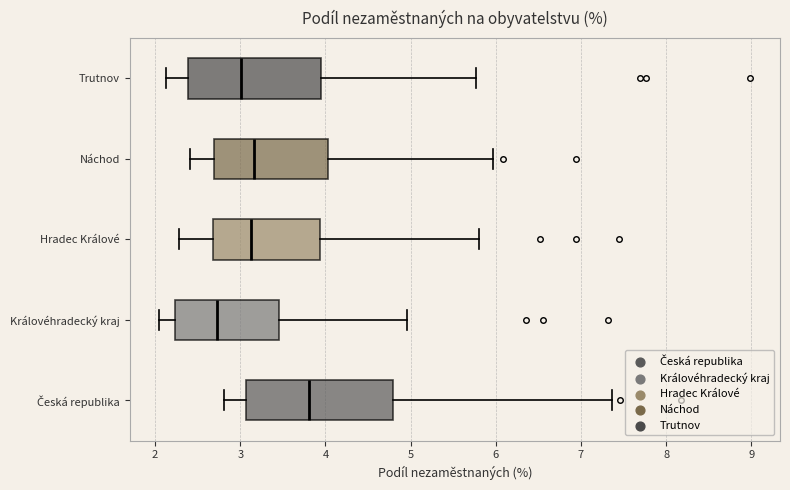

Reading bottom to top, transcribe this box plot: for each box, give where its median line is, the range the box spans, and where its two whiskers end, as read against the x-axis. The values are not printed on the chart, so give them approximately, as read against the axis.

Česká republika: median 3.8, box 3.1 to 4.8, whiskers 2.8 to 7.4
Královéhradecký kraj: median 2.7, box 2.2 to 3.5, whiskers 2.0 to 5.0
Hradec Králové: median 3.1, box 2.7 to 3.9, whiskers 2.3 to 5.8
Náchod: median 3.2, box 2.7 to 4.0, whiskers 2.4 to 6.0
Trutnov: median 3.0, box 2.4 to 4.0, whiskers 2.1 to 5.8